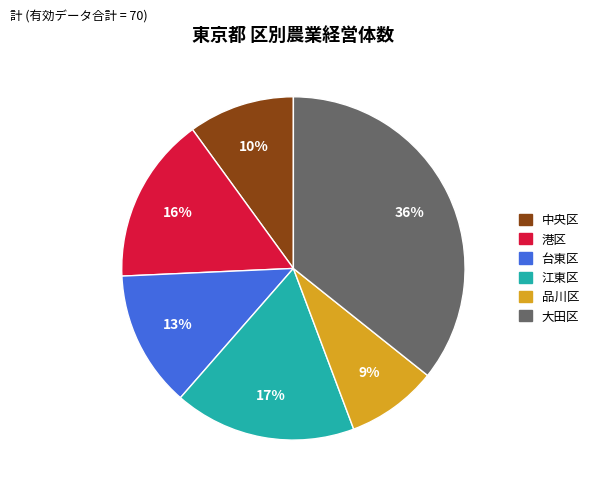

Combined, do 品川区 and 港区 account for over 50%?

No